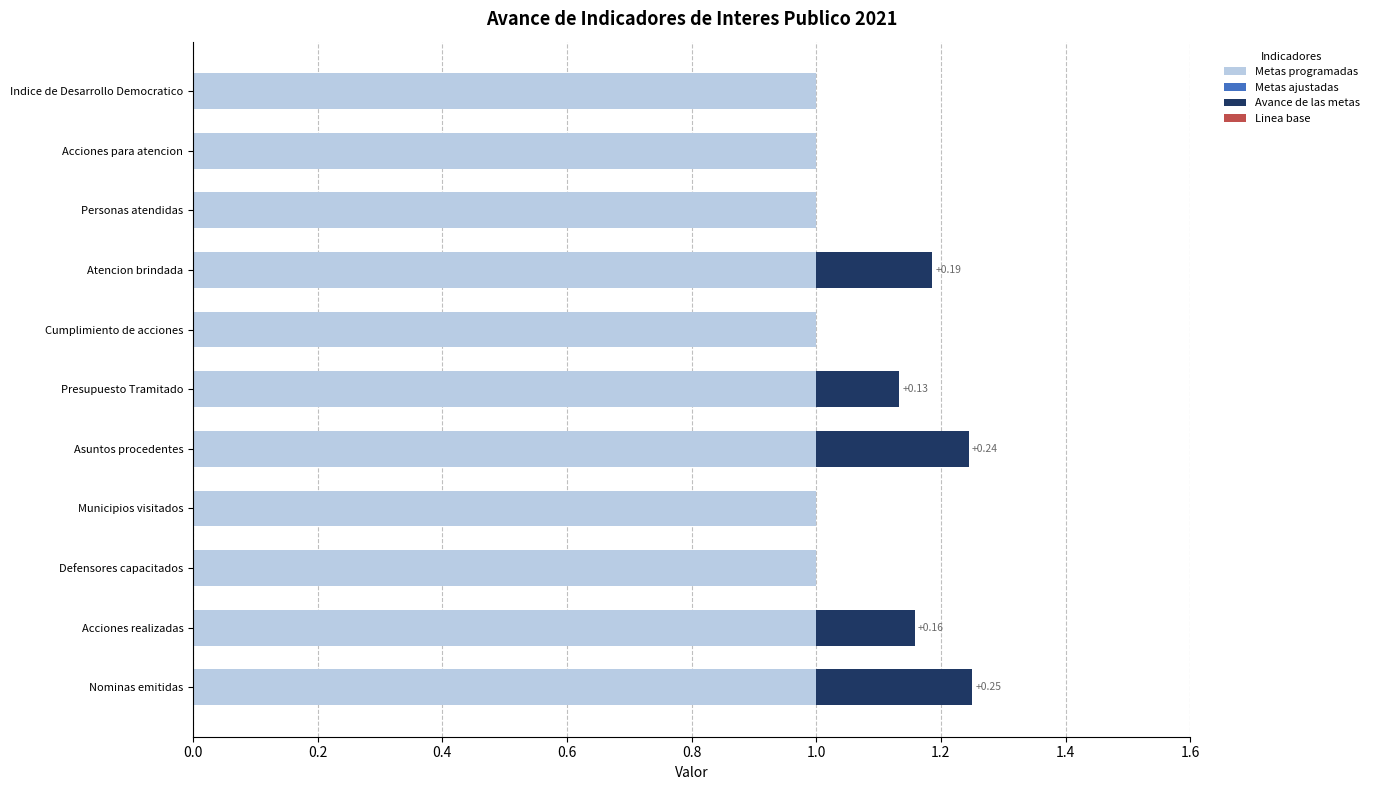

What is the sum of the Metas programadas values at Presupuesto Tramitado and Cumplimiento de acciones?

2.0